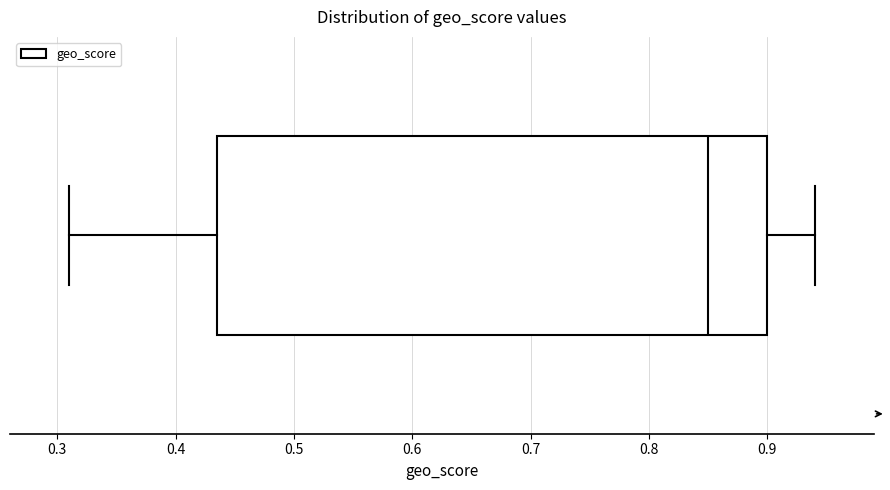

Transcribe this box plot: give where the median line is, the range the box spans, and where the two whiskers end, as read against the x-axis. The values are not printed on the chart, so give them approximately, as read against the axis.

median 0.85, box 0.44 to 0.90, whiskers 0.31 to 0.94